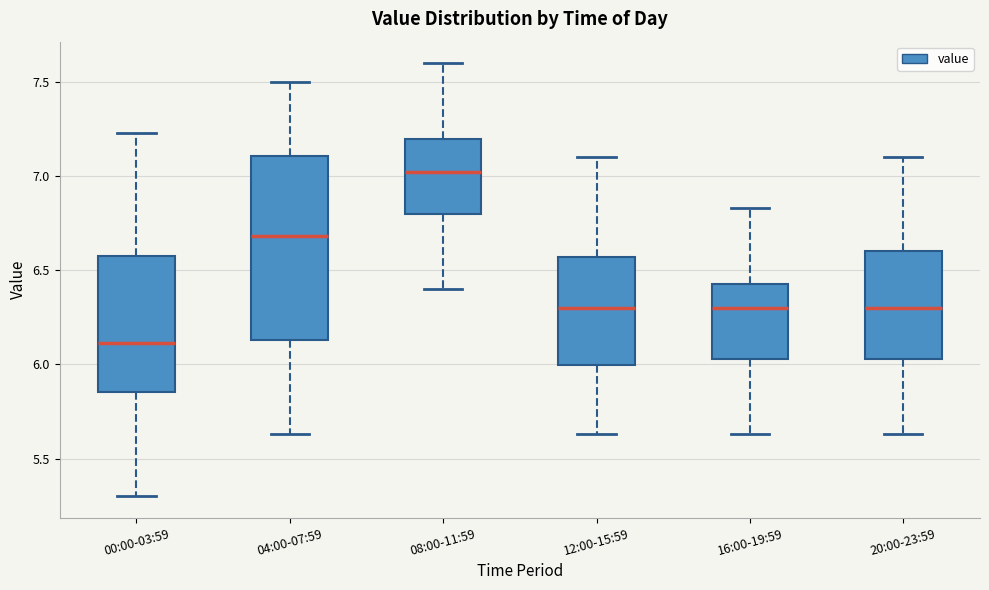

Reading left to right, read every box against the y-axis: the position of its median line, the range the box covers, and the ends of its whiskers. The values are not printed on the chart, so give them approximately, as read against the axis.

00:00-03:59: median 6.10, box 5.85 to 6.60, whiskers 5.30 to 7.25
04:00-07:59: median 6.70, box 6.15 to 7.10, whiskers 5.65 to 7.50
08:00-11:59: median 7.00, box 6.80 to 7.20, whiskers 6.40 to 7.60
12:00-15:59: median 6.30, box 6.00 to 6.55, whiskers 5.65 to 7.10
16:00-19:59: median 6.30, box 6.05 to 6.45, whiskers 5.65 to 6.85
20:00-23:59: median 6.30, box 6.05 to 6.60, whiskers 5.65 to 7.10